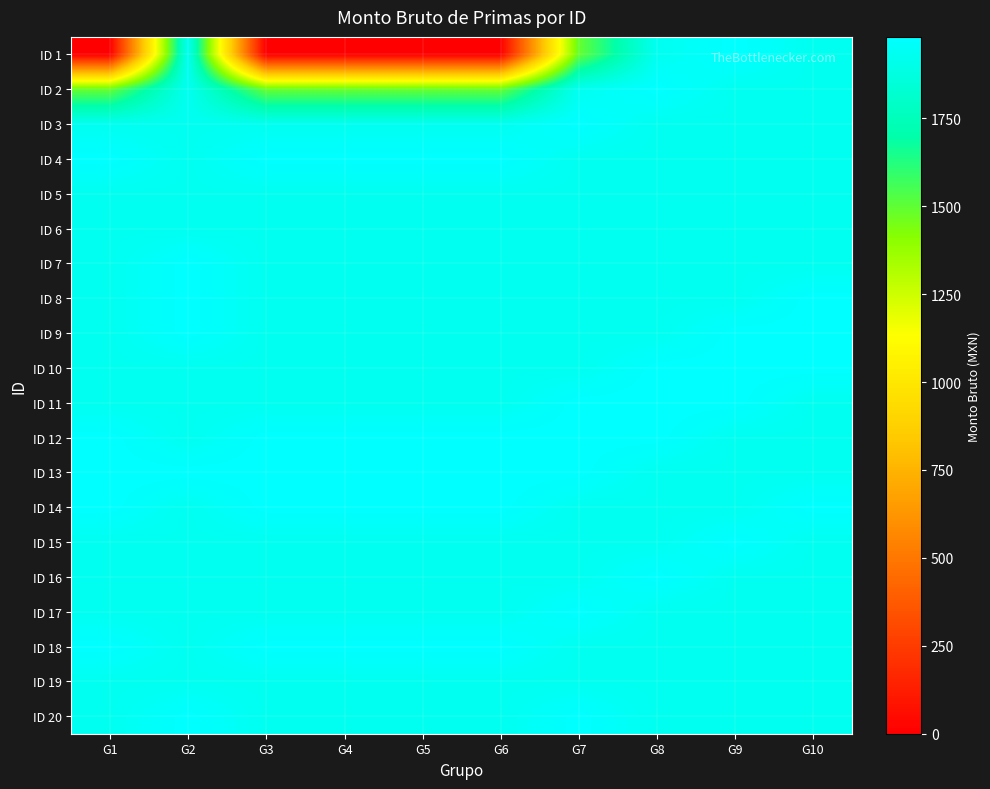

Reading left to right, what are all the values shown in this chart?

ID 1: G1=0.0	G2=1932.5	G3=0.0	G4=0.0	G5=0.0	G6=0.0	G7=1483.4	G8=1932.5	G9=1981.6	G10=1932.5
ID 2: G1=1483.4	G2=1932.5	G3=1483.4	G4=1483.4	G5=1483.4	G6=1483.4	G7=1932.5	G8=1981.6	G9=1932.5	G10=1932.5
ID 3: G1=1932.5	G2=1932.5	G3=1932.5	G4=1932.5	G5=1932.5	G6=1932.5	G7=1981.6	G8=1932.5	G9=1932.5	G10=1932.5
ID 4: G1=1981.6	G2=1932.5	G3=1981.6	G4=1981.6	G5=1981.6	G6=1981.6	G7=1932.5	G8=1932.5	G9=1932.5	G10=1932.5
ID 5: G1=1932.5	G2=1932.5	G3=1932.5	G4=1932.5	G5=1932.5	G6=1932.5	G7=1932.5	G8=1932.5	G9=1932.5	G10=1932.5
ID 6: G1=1932.5	G2=1932.5	G3=1932.5	G4=1932.5	G5=1932.5	G6=1932.5	G7=1932.5	G8=1932.5	G9=1932.5	G10=1932.5
ID 7: G1=1932.5	G2=1981.6	G3=1932.5	G4=1932.5	G5=1932.5	G6=1932.5	G7=1932.5	G8=1932.5	G9=1932.5	G10=1932.5
ID 8: G1=1932.5	G2=1981.6	G3=1932.5	G4=1932.5	G5=1932.5	G6=1932.5	G7=1932.5	G8=1932.5	G9=1932.5	G10=1981.6
ID 9: G1=1932.5	G2=1981.6	G3=1932.5	G4=1932.5	G5=1932.5	G6=1932.5	G7=1932.5	G8=1932.5	G9=1981.6	G10=1981.6
ID 10: G1=1932.5	G2=1932.5	G3=1932.5	G4=1932.5	G5=1932.5	G6=1932.5	G7=1932.5	G8=1981.6	G9=1981.6	G10=1981.6
ID 11: G1=1932.5	G2=1932.5	G3=1932.5	G4=1932.5	G5=1932.5	G6=1932.5	G7=1981.6	G8=1981.6	G9=1981.6	G10=1932.5
ID 12: G1=1981.6	G2=1932.5	G3=1981.6	G4=1981.6	G5=1981.6	G6=1981.6	G7=1981.6	G8=1981.6	G9=1932.5	G10=1932.5
ID 13: G1=1981.6	G2=1981.6	G3=1981.6	G4=1981.6	G5=1981.6	G6=1981.6	G7=1981.6	G8=1932.5	G9=1932.5	G10=1932.5
ID 14: G1=1981.6	G2=1932.5	G3=1981.6	G4=1981.6	G5=1981.6	G6=1981.6	G7=1932.5	G8=1932.5	G9=1932.5	G10=1981.6
ID 15: G1=1932.5	G2=1932.5	G3=1932.5	G4=1932.5	G5=1932.5	G6=1932.5	G7=1932.5	G8=1932.5	G9=1981.6	G10=1932.5
ID 16: G1=1932.5	G2=1932.5	G3=1932.5	G4=1932.5	G5=1932.5	G6=1932.5	G7=1932.5	G8=1981.6	G9=1932.5	G10=1932.5
ID 17: G1=1932.5	G2=1932.5	G3=1932.5	G4=1932.5	G5=1932.5	G6=1932.5	G7=1981.6	G8=1932.5	G9=1932.5	G10=1932.5
ID 18: G1=1981.6	G2=1932.5	G3=1981.6	G4=1981.6	G5=1981.6	G6=1981.6	G7=1932.5	G8=1932.5	G9=1932.5	G10=1932.5
ID 19: G1=1932.5	G2=1932.5	G3=1932.5	G4=1932.5	G5=1932.5	G6=1932.5	G7=1932.5	G8=1932.5	G9=1932.5	G10=1932.5
ID 20: G1=1932.5	G2=1981.6	G3=1932.5	G4=1932.5	G5=1932.5	G6=1932.5	G7=1981.6	G8=1932.5	G9=1932.5	G10=1932.5